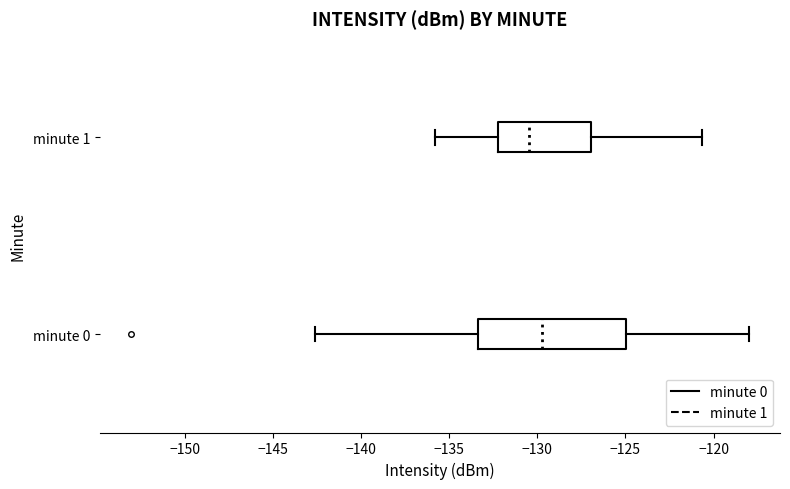

Comparing the boxes themselves (not the whiskers), which one is the widest?

minute 0